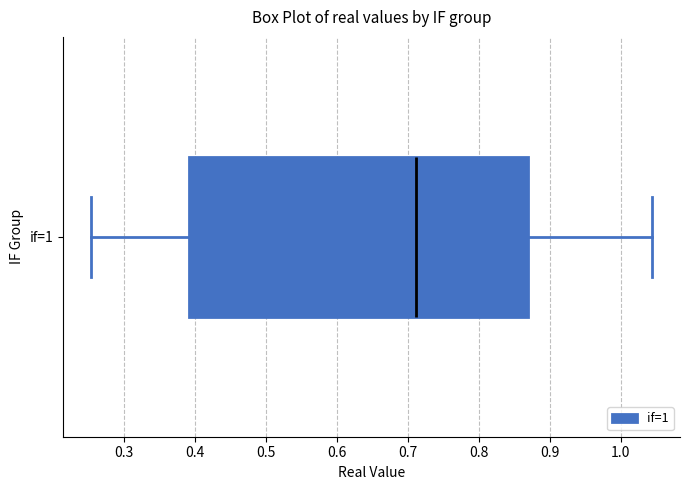

Transcribe this box plot: give where the median line is, the range the box spans, and where the two whiskers end, as read against the x-axis. The values are not printed on the chart, so give them approximately, as read against the axis.

median 0.71, box 0.39 to 0.87, whiskers 0.25 to 1.04